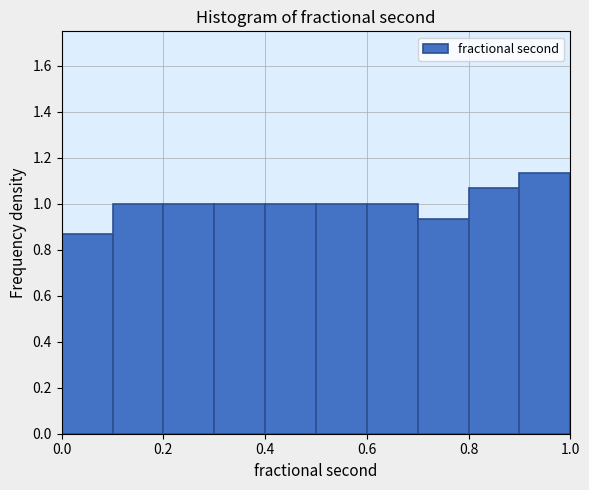

How tall is the bar that spans 0.5 to 0.6 on the x-axis? The values are not printed on the chart, so give them approximately, as read against the axis.

1.00